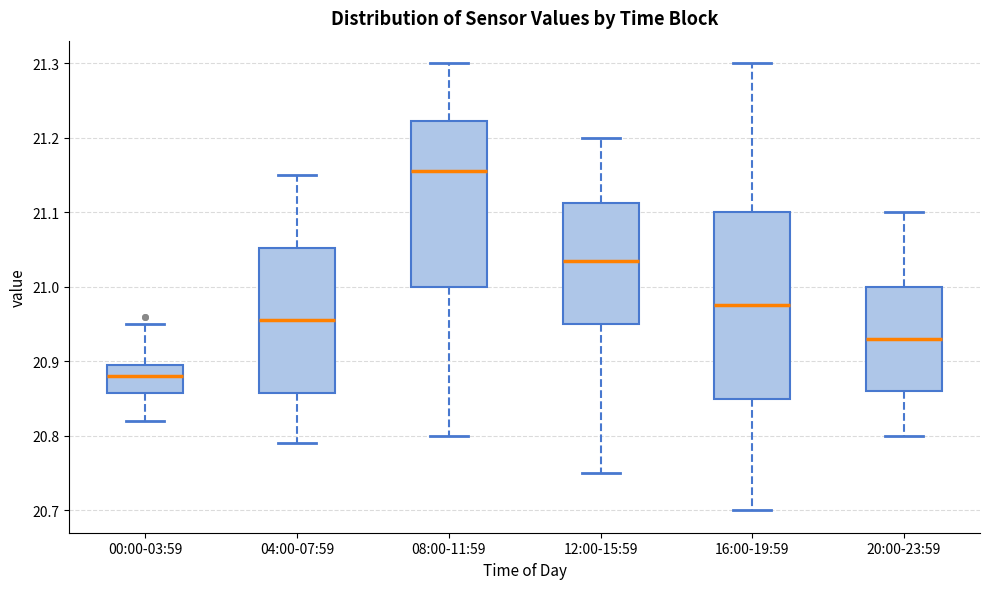

Comparing the boxes themselves (not the whiskers), which one is the tallest?

16:00-19:59